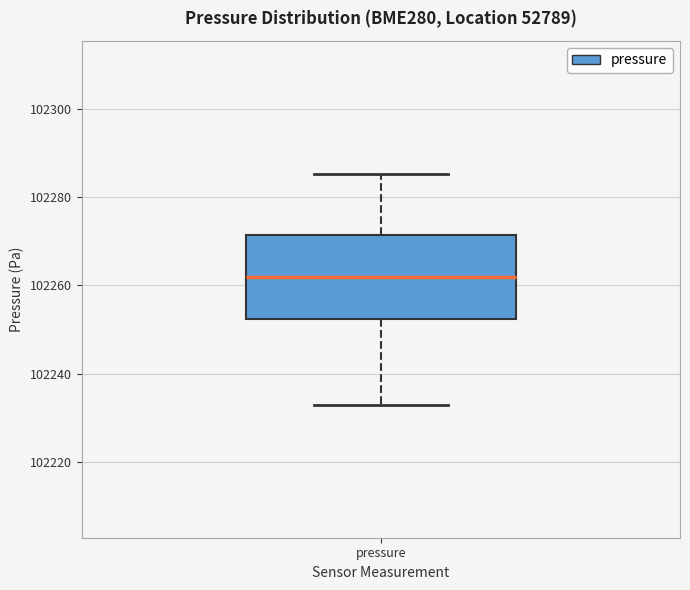

Where does the lower whisker of the box for pressure end on the y-axis? The values are not printed on the chart, so give them approximately, as read against the axis.

102232